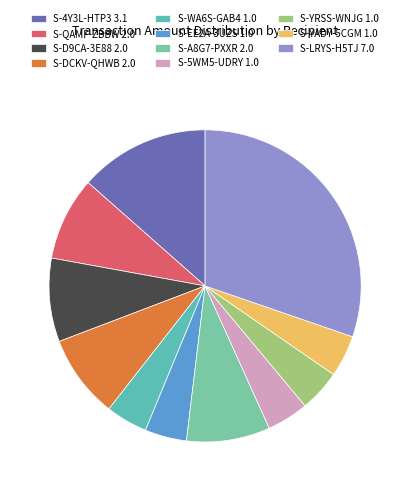

Is it true that S-A8G7-PXXR is 9% of the pie?

True